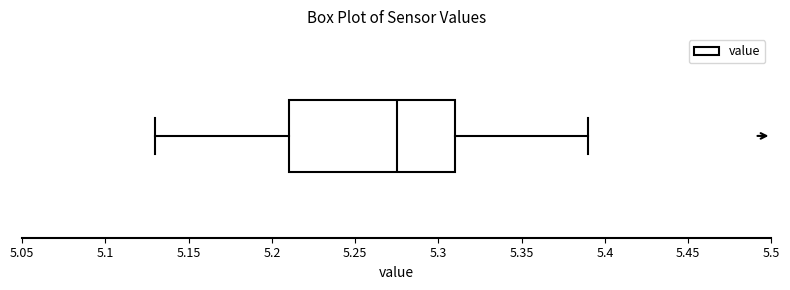

Transcribe this box plot: give where the median line is, the range the box spans, and where the two whiskers end, as read against the x-axis. The values are not printed on the chart, so give them approximately, as read against the axis.

median 5.275, box 5.210 to 5.310, whiskers 5.130 to 5.390